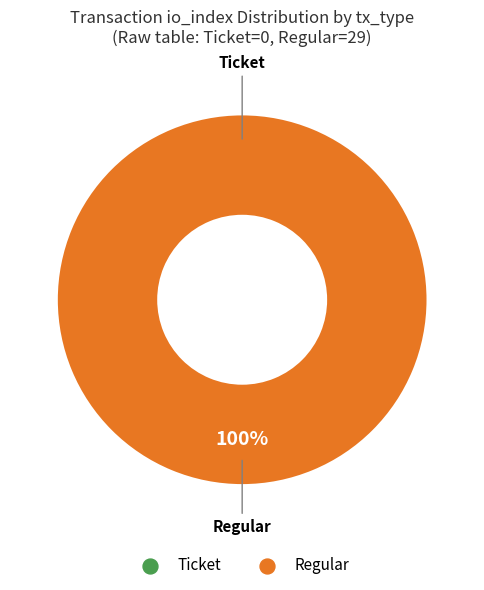

The Ticket (io_index=0) slice represents 0% of the pie. True or false?

True